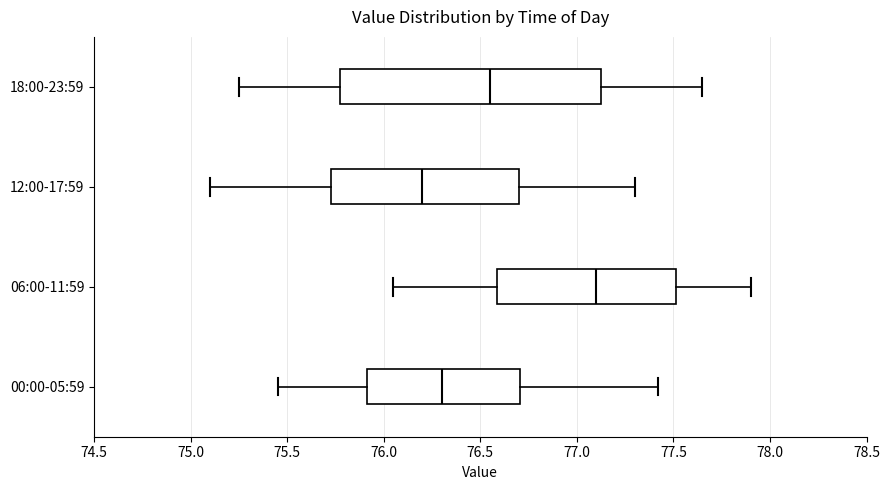

Reading bottom to top, read every box against the x-axis: the position of its median line, the range the box covers, and the ends of its whiskers. The values are not printed on the chart, so give them approximately, as read against the axis.

00:00-05:59: median 76.30, box 75.90 to 76.70, whiskers 75.45 to 77.40
06:00-11:59: median 77.10, box 76.60 to 77.50, whiskers 76.05 to 77.90
12:00-17:59: median 76.20, box 75.75 to 76.70, whiskers 75.10 to 77.30
18:00-23:59: median 76.55, box 75.80 to 77.15, whiskers 75.25 to 77.65